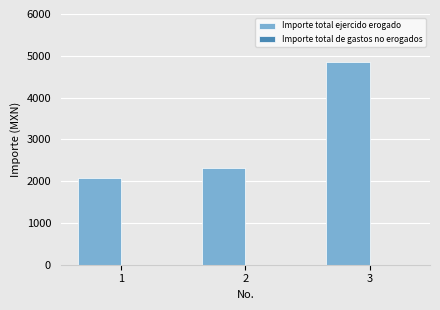

What value does the data have at 1?

2079.0